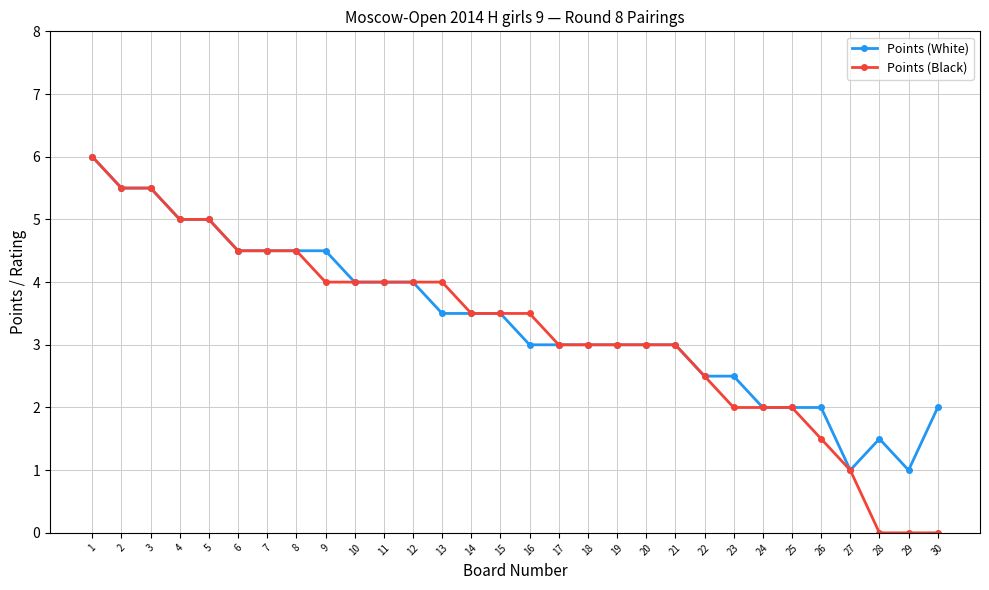

The Points (White) series shows 1.5 at 28. True or false?

True